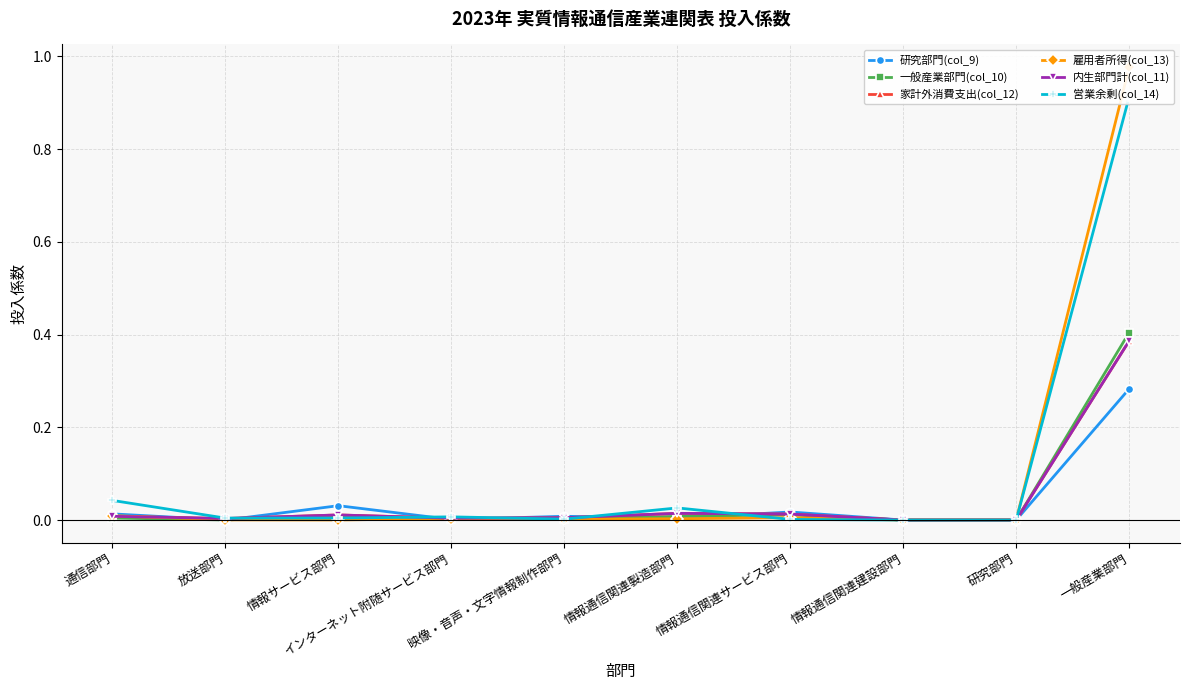

Reading left to right, transcribe all the data shown in this chart.

研究部門(col_9): 通信部門=0.0	放送部門=0.0	情報サービス部門=0.0	インターネット附随サービス部門=0.0	映像・音声・文字情報制作部門=0.0	情報通信関連製造部門=0.0	情報通信関連サービス部門=0.0	情報通信関連建設部門=0.0	研究部門=0.0	一般産業部門=0.3
一般産業部門(col_10): 通信部門=0.0	放送部門=0.0	情報サービス部門=0.0	インターネット附随サービス部門=0.0	映像・音声・文字情報制作部門=0.0	情報通信関連製造部門=0.0	情報通信関連サービス部門=0.0	情報通信関連建設部門=0.0	研究部門=0.0	一般産業部門=0.4
家計外消費支出(col_12): 通信部門=0.0	放送部門=0.0	情報サービス部門=0.0	インターネット附随サービス部門=0.0	映像・音声・文字情報制作部門=0.0	情報通信関連製造部門=0.0	情報通信関連サービス部門=0.0	情報通信関連建設部門=0.0	研究部門=0.0	一般産業部門=0.4
雇用者所得(col_13): 通信部門=0.0	放送部門=0.0	情報サービス部門=0.0	インターネット附随サービス部門=0.0	映像・音声・文字情報制作部門=0.0	情報通信関連製造部門=0.0	情報通信関連サービス部門=0.0	情報通信関連建設部門=0.0	研究部門=0.0	一般産業部門=1.0
内生部門計(col_11): 通信部門=0.0	放送部門=0.0	情報サービス部門=0.0	インターネット附随サービス部門=0.0	映像・音声・文字情報制作部門=0.0	情報通信関連製造部門=0.0	情報通信関連サービス部門=0.0	情報通信関連建設部門=0.0	研究部門=0.0	一般産業部門=0.4
営業余剰(col_14): 通信部門=0.0	放送部門=0.0	情報サービス部門=0.0	インターネット附随サービス部門=0.0	映像・音声・文字情報制作部門=0.0	情報通信関連製造部門=0.0	情報通信関連サービス部門=0.0	情報通信関連建設部門=0.0	研究部門=0.0	一般産業部門=0.9